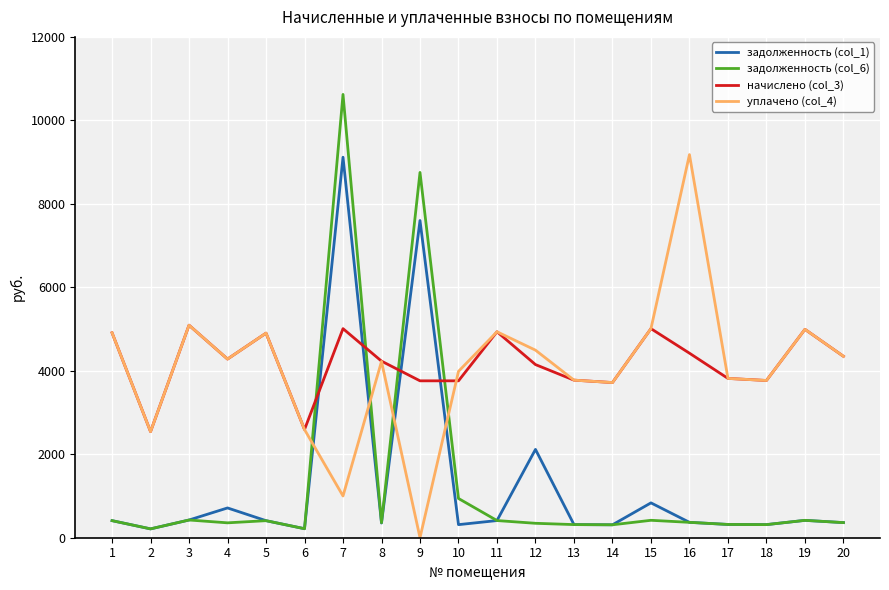

The value of уплачено (col_4) at 13 is 1444.0. True or false?

False